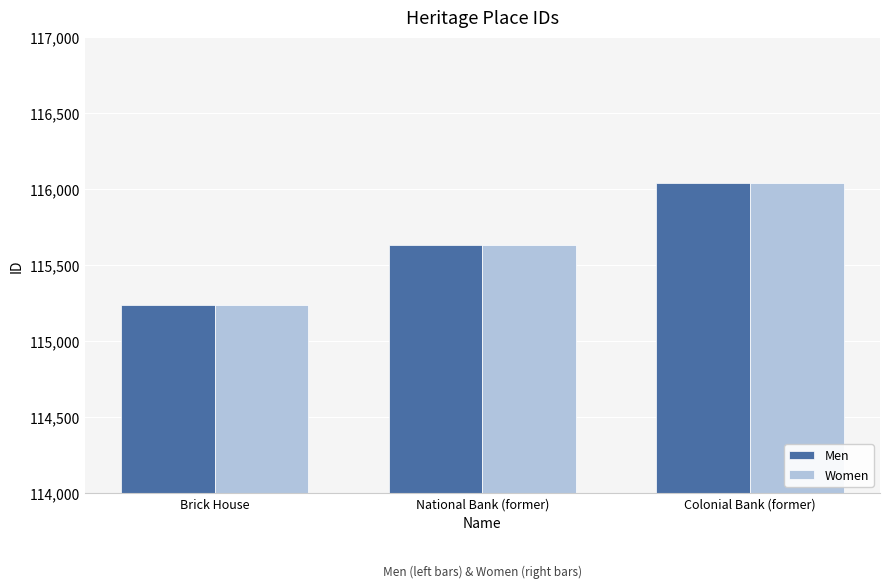

Rank the categories by Men value from highest to lowest.

Colonial Bank (former), National Bank (former), Brick House